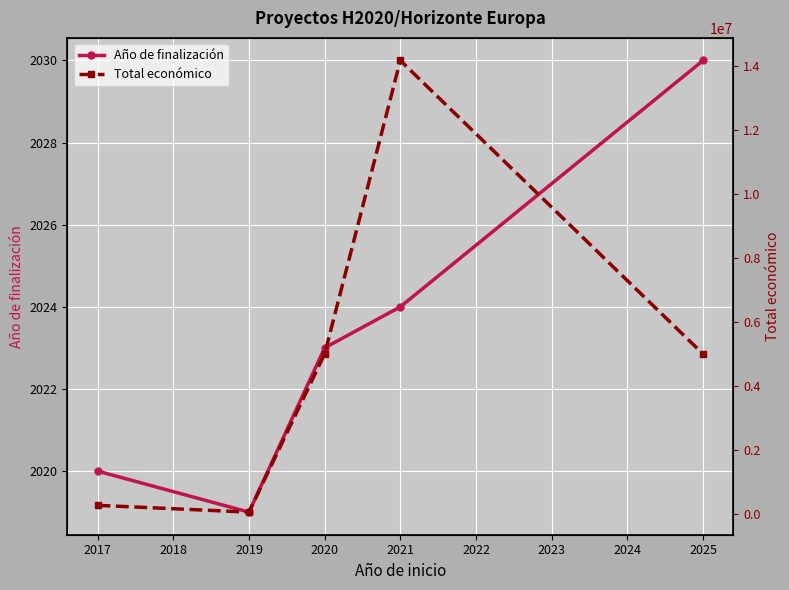

Where does the Total económico series first go above 4999137?

2018